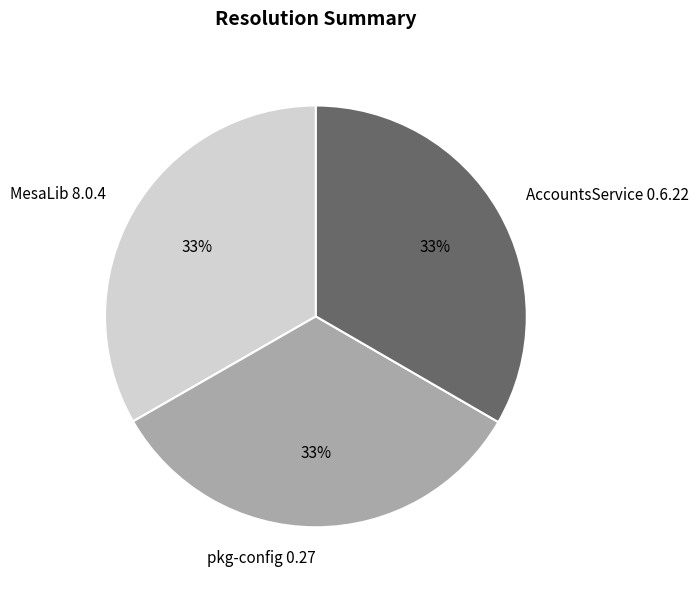

Combined, do AccountsService 0.6.22 and pkg-config 0.27 account for over 50%?

Yes